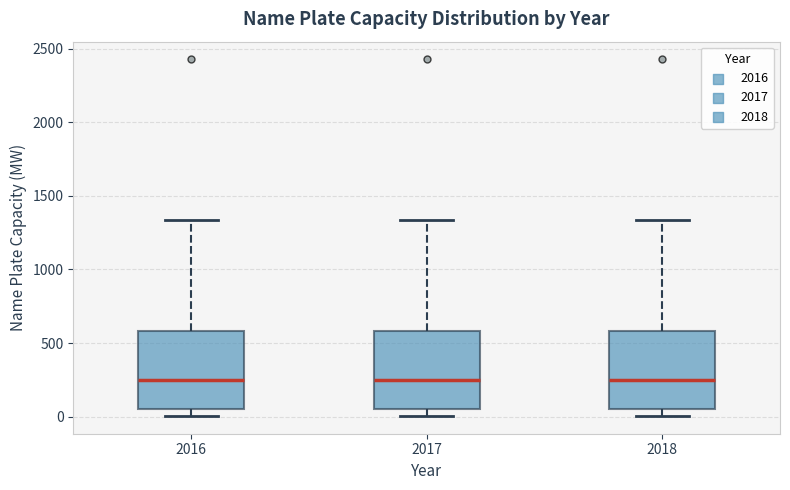

Reading left to right, read every box against the y-axis: the position of its median line, the range the box covers, and the ends of its whiskers. The values are not printed on the chart, so give them approximately, as read against the axis.

2016: median 250, box 50 to 600, whiskers 0 to 1350
2017: median 250, box 50 to 600, whiskers 0 to 1350
2018: median 250, box 50 to 600, whiskers 0 to 1350